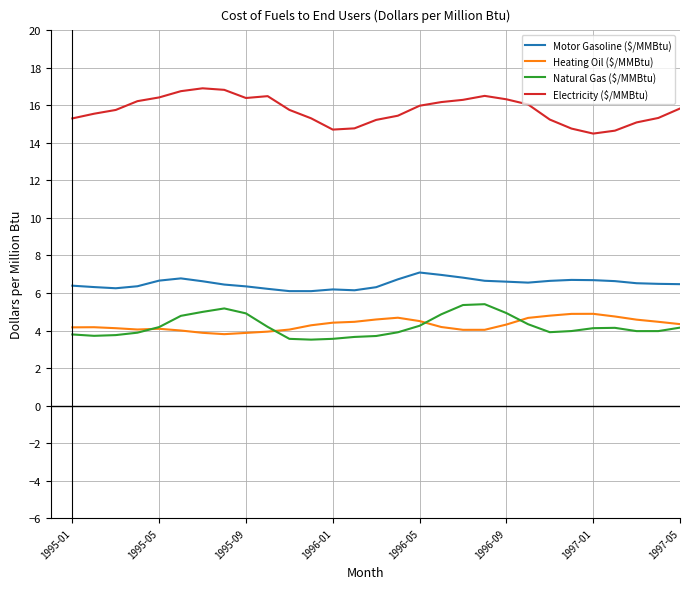

What is the maximum value for Natural Gas ($/MMBtu)?

5.4